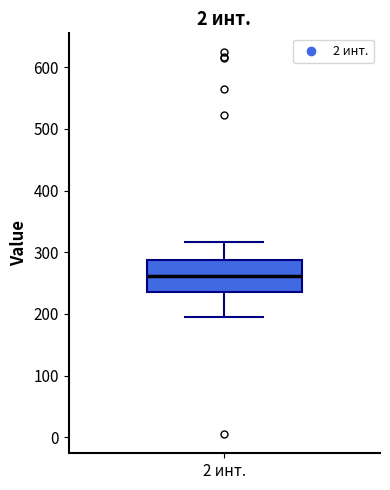

Transcribe this box plot: give where the median line is, the range the box spans, and where the two whiskers end, as read against the y-axis. The values are not printed on the chart, so give them approximately, as read against the axis.

median 260, box 240 to 290, whiskers 200 to 320